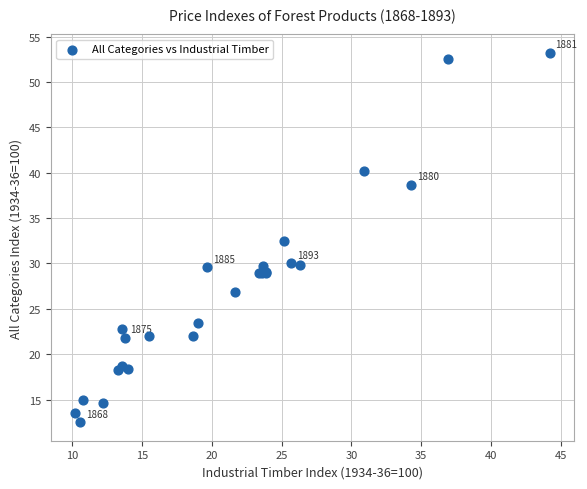

What Y value in the scatter plot is closest to 32?

32.5